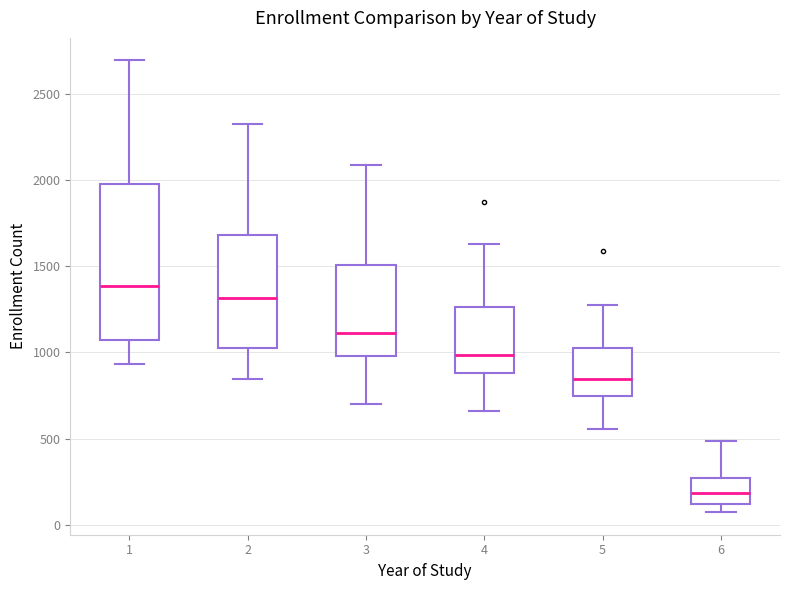

Where is the upper edge of the box at x = 2 on the y-axis? The values are not printed on the chart, so give them approximately, as read against the axis.

1700